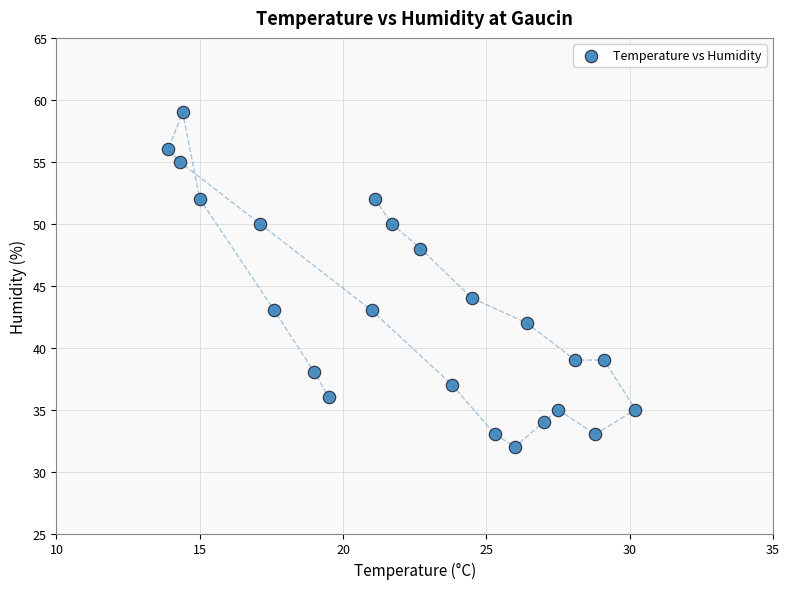

What is the range of Y values (max minus min)?

27